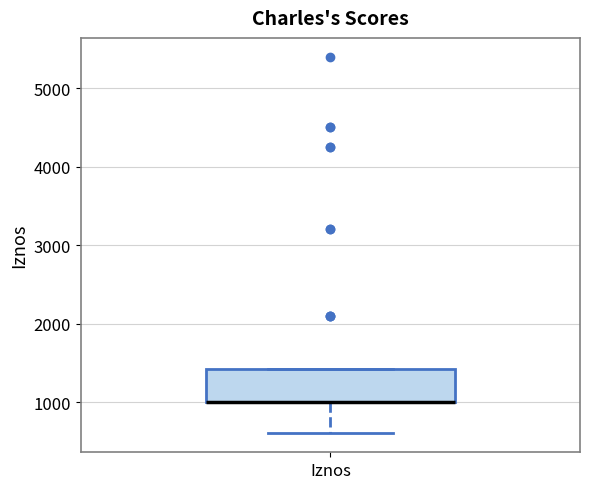

Transcribe this box plot: give where the median line is, the range the box spans, and where the two whiskers end, as read against the y-axis. The values are not printed on the chart, so give them approximately, as read against the axis.

median 1000 (drawn on the box's lower edge), box 1000 to 1400, whiskers 600 to 1400